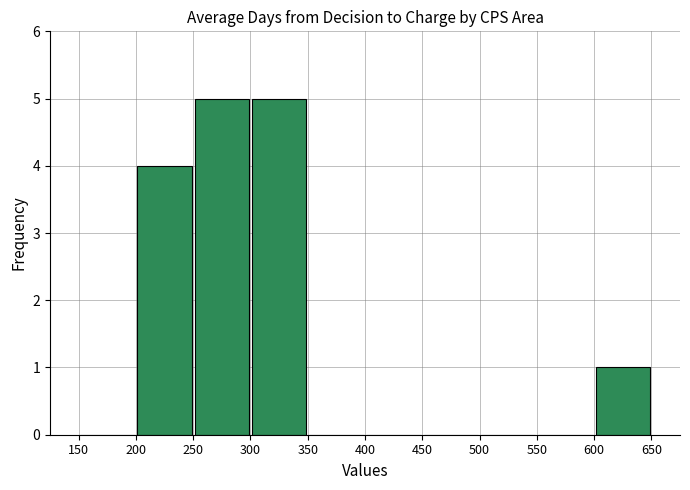

Reading left to right, list every bar in this chart as the range it spans on the x-axis followed by its height. The values are not printed on the chart, so give them approximately, as read against the axis.

150 to 200: 0
200 to 250: 4
250 to 300: 5
300 to 350: 5
350 to 400: 0
400 to 450: 0
450 to 500: 0
500 to 550: 0
550 to 600: 0
600 to 650: 1